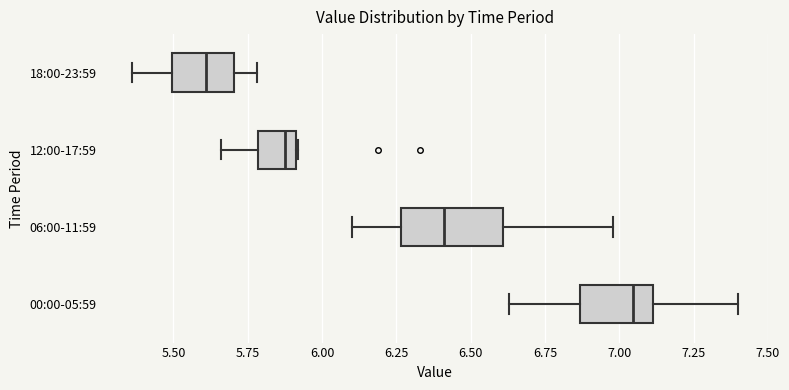

Reading bottom to top, read every box against the x-axis: the position of its median line, the range the box covers, and the ends of its whiskers. The values are not printed on the chart, so give them approximately, as read against the axis.

00:00-05:59: median 7.05, box 6.85 to 7.10, whiskers 6.65 to 7.40
06:00-11:59: median 6.40, box 6.25 to 6.60, whiskers 6.10 to 7.00
12:00-17:59: median 5.90 (just left of the box's right edge), box 5.80 to 5.90, whiskers 5.65 to 5.90
18:00-23:59: median 5.60, box 5.50 to 5.70, whiskers 5.35 to 5.80